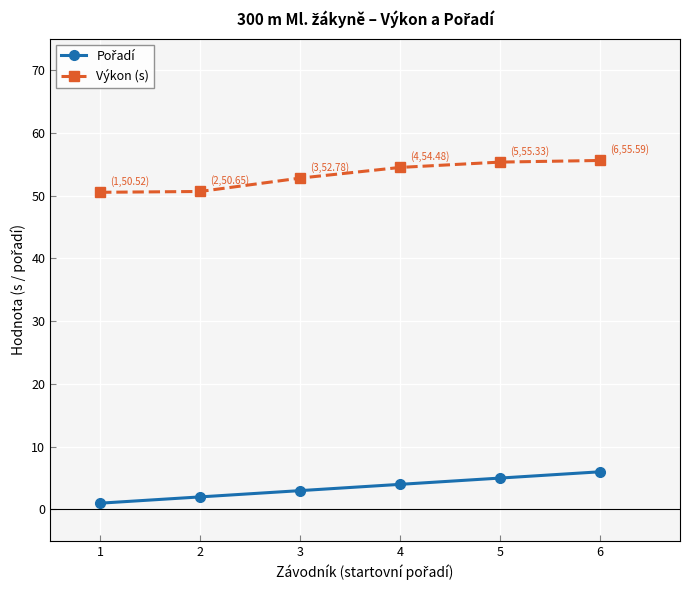

At which label does Výkon (s) first exceed 54?

4